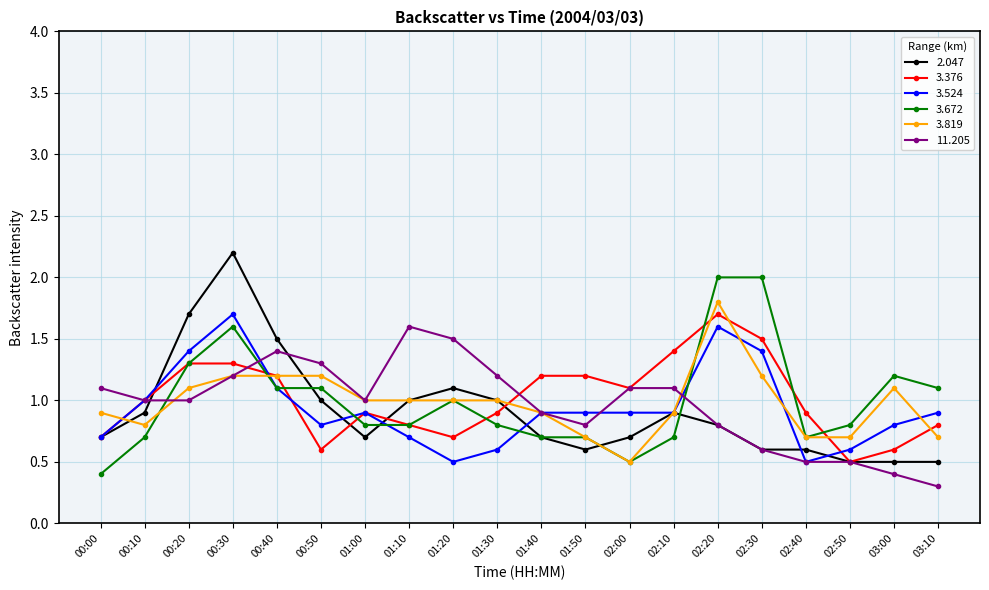

What is the spread (max minus min) of values at 03:00?

0.8